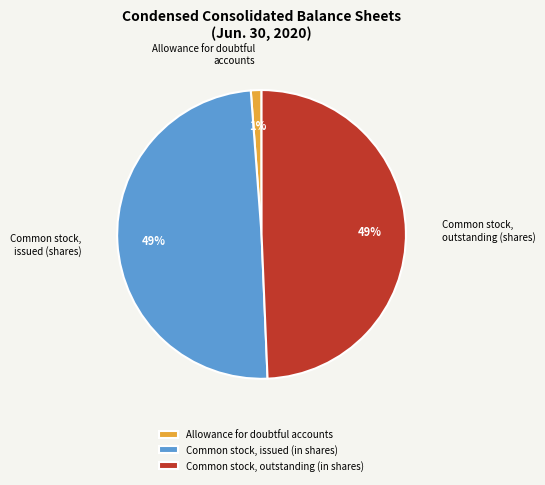

How many slices are in this pie chart?

3